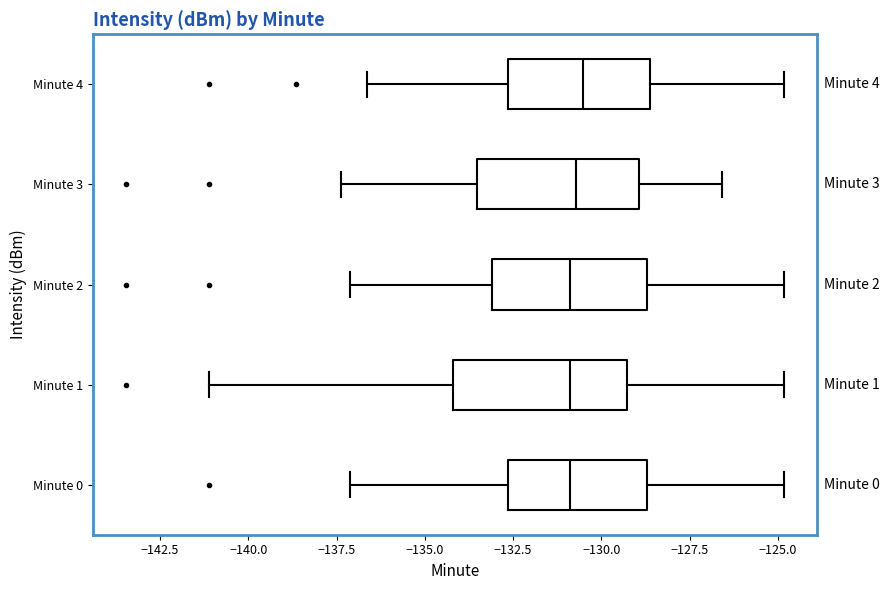

Reading bottom to top, read every box against the x-axis: the position of its median line, the range the box covers, and the ends of its whiskers. The values are not printed on the chart, so give them approximately, as read against the axis.

Minute 0: median -131.0, box -132.5 to -128.5, whiskers -137.0 to -125.0
Minute 1: median -131.0, box -134.0 to -129.5, whiskers -141.0 to -125.0
Minute 2: median -131.0, box -133.0 to -128.5, whiskers -137.0 to -125.0
Minute 3: median -130.5, box -133.5 to -129.0, whiskers -137.5 to -126.5
Minute 4: median -130.5, box -132.5 to -128.5, whiskers -136.5 to -125.0